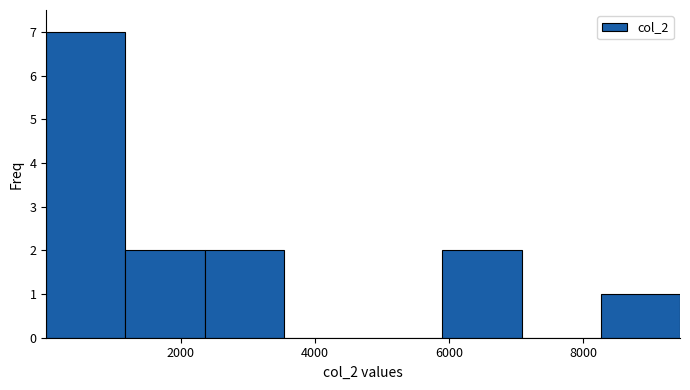

Which range on the x-axis has the tallest bar?

0 to 1200